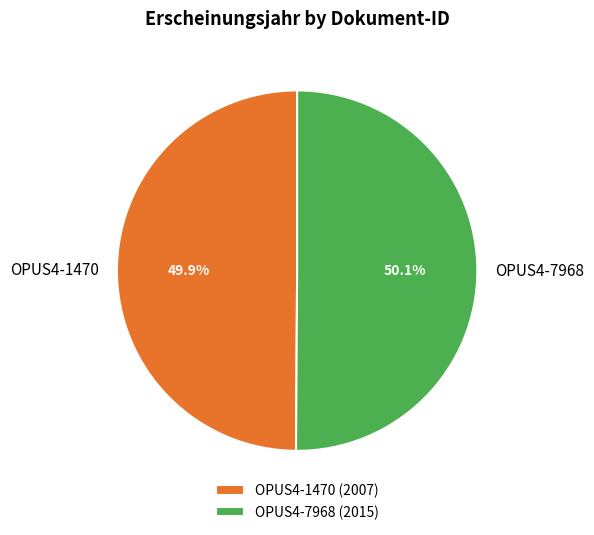

To the nearest percent, what is the combined percentage of OPUS4-7968 and OPUS4-1470?

100%